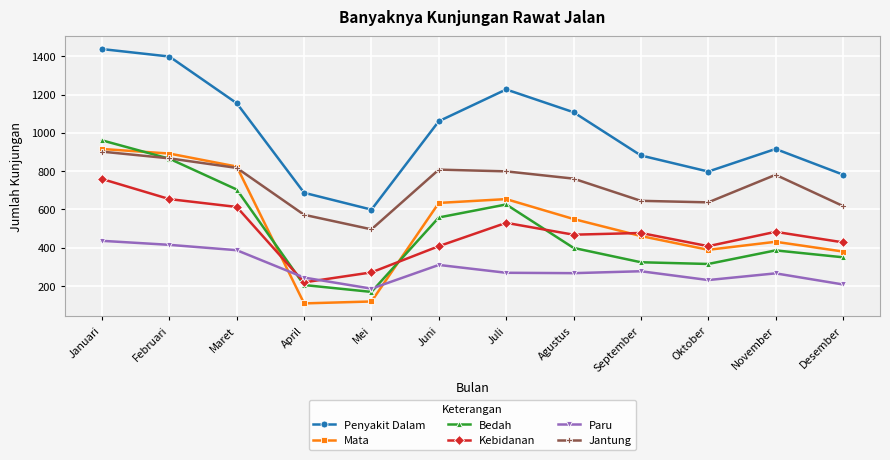

What is the sum of all Paru values?

3496